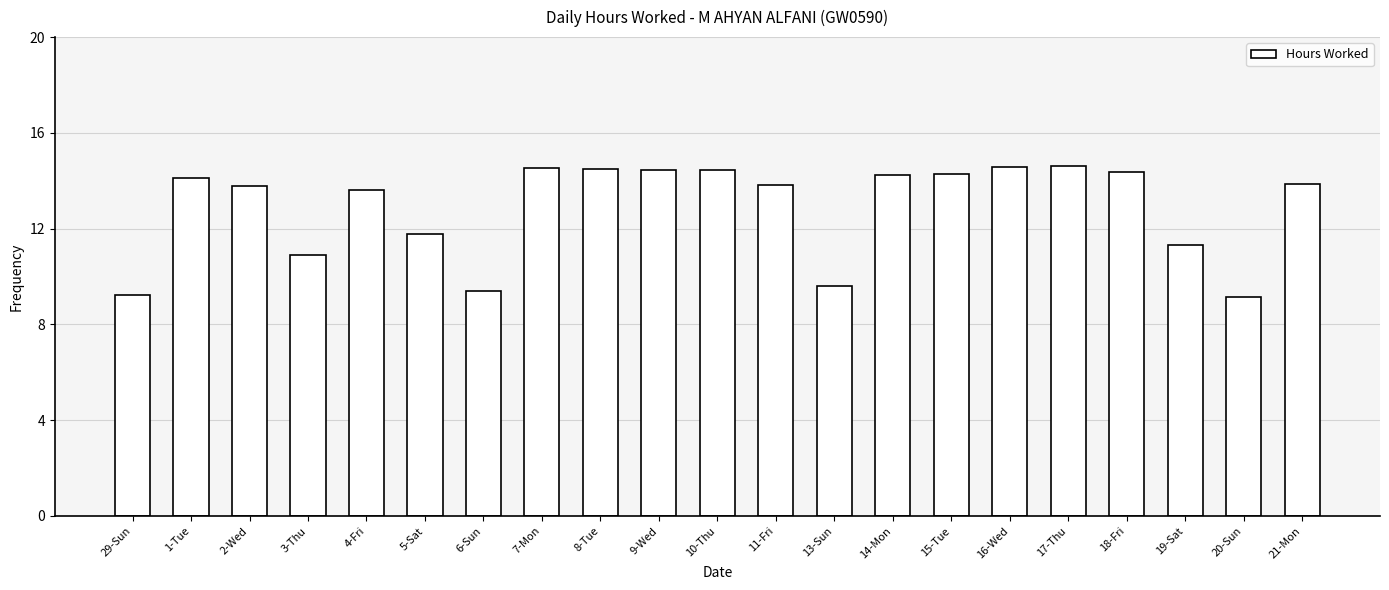

What is the difference between the maximum and minimum values?

5.5